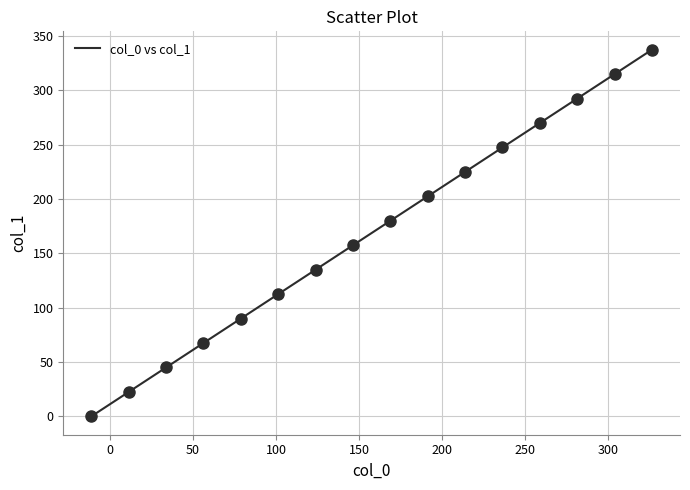

What is the difference between the maximum and minimum values?

337.5